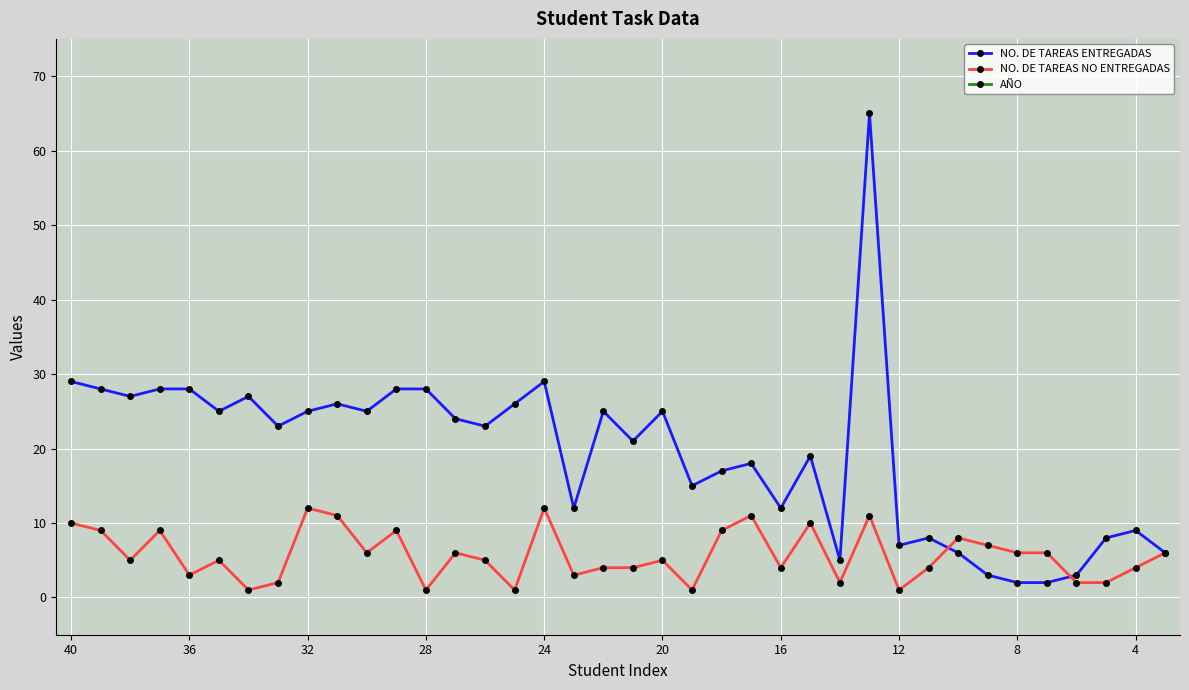

The NO. DE TAREAS ENTREGADAS series shows 8 at 20. True or false?

False